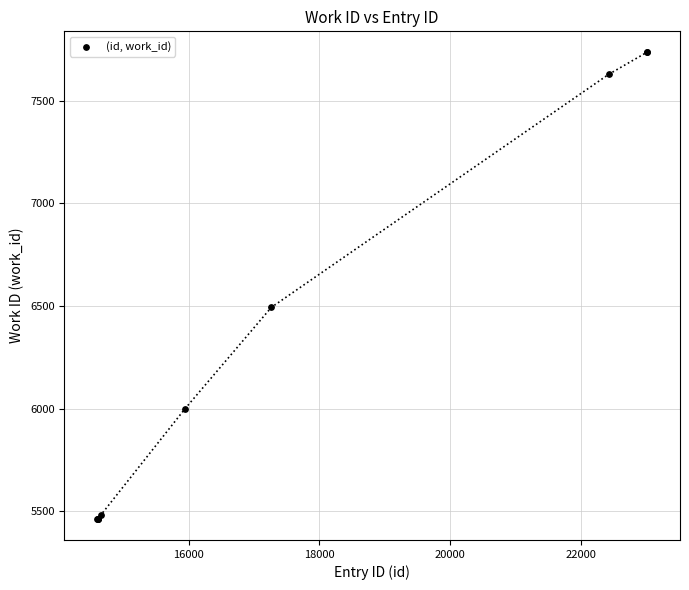

What Y value in the scatter plot is closest to 6599?

6493